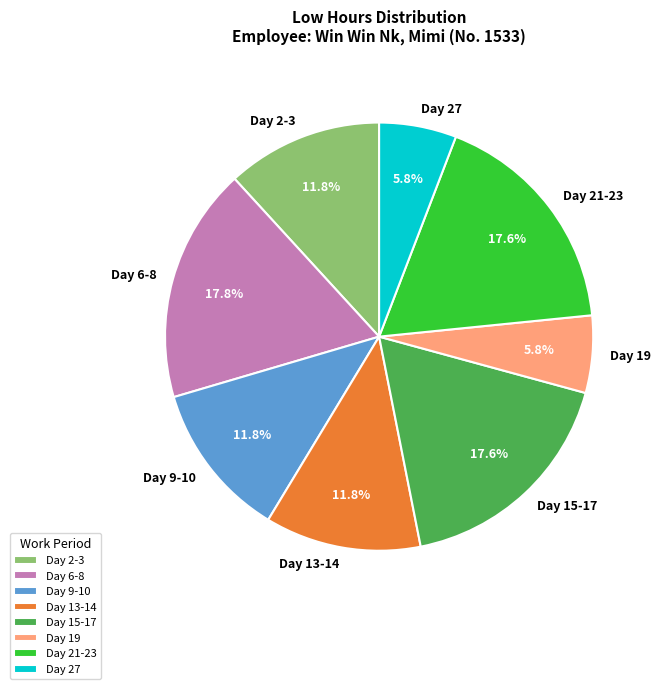

Approximately how many times larger is the value at Day 6-8 compared to Day 15-17?

1.0